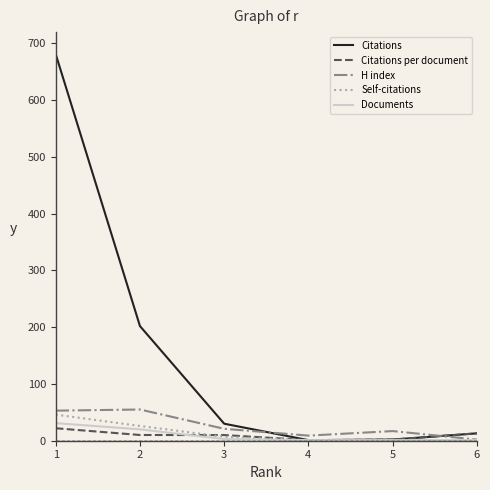

Which series has the largest total across all categories?

Citations